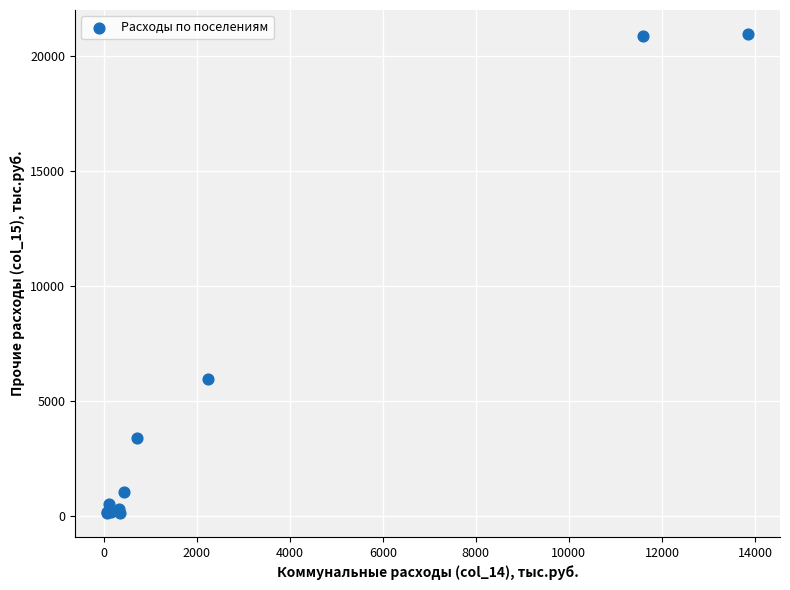

What Y value in the scatter plot is closest to 10555?

5949.2